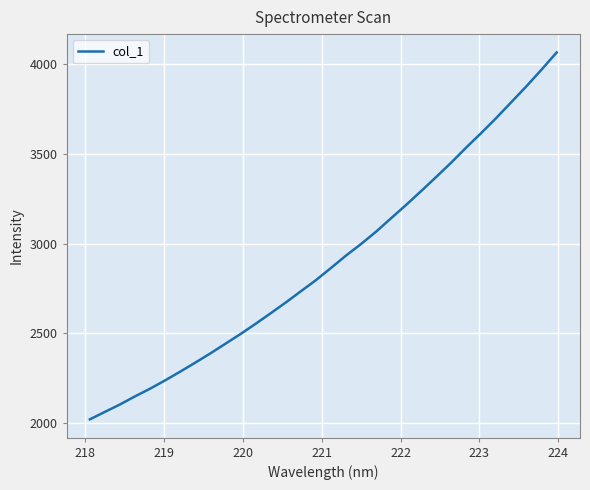

Reading right to left, list all the values displayed in this chart.

4066.7	3971.3	3878.9	3790.7	3702.3	3618.3	3537.0	3452.7	3372.3	3293.4	3216.2	3141.7	3066.5	2997.5	2932.9	2863.4	2795.5	2733.5	2670.9	2611.0	2552.1	2495.1	2441.1	2387.0	2335.6	2285.3	2236.6	2190.0	2147.2	2101.8	2060.4	2018.6